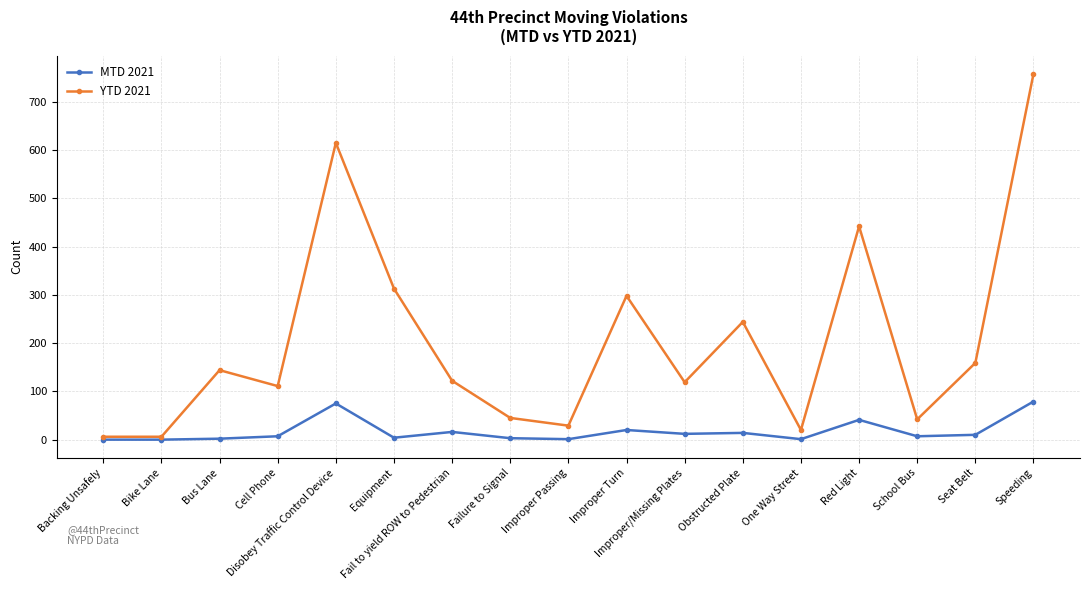

Which series has the largest total across all categories?

YTD 2021